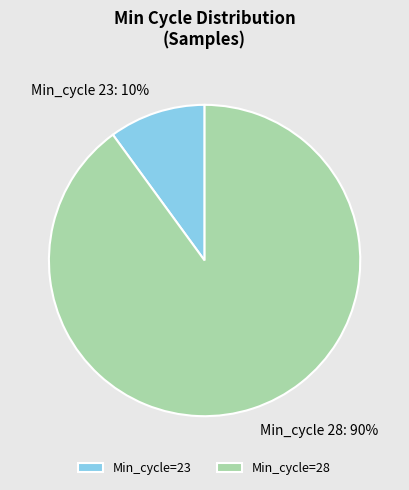

Is it true that Min_cycle=28 is 84% of the pie?

False